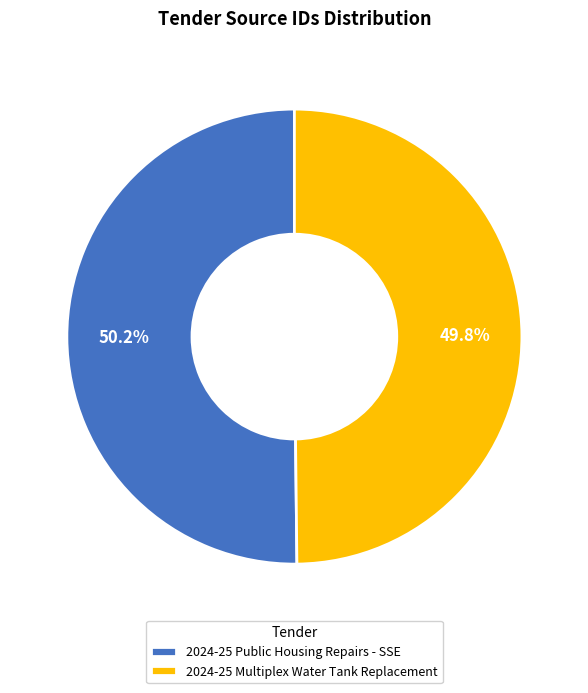

Is there a majority slice in this chart?

Yes